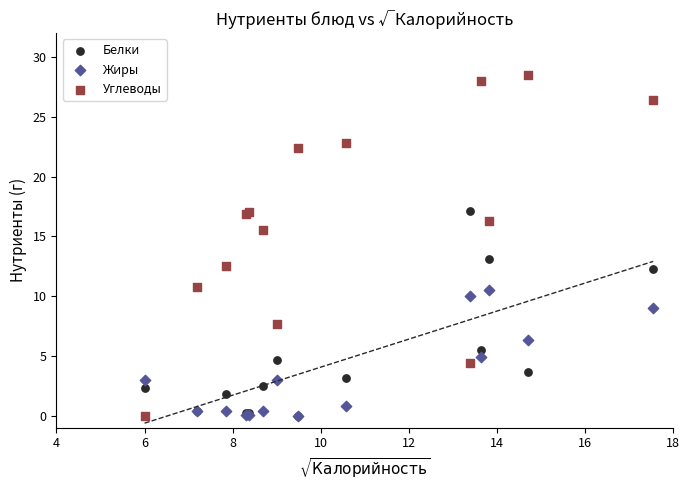

Across all series, what Y value is closest to 14?

13.1